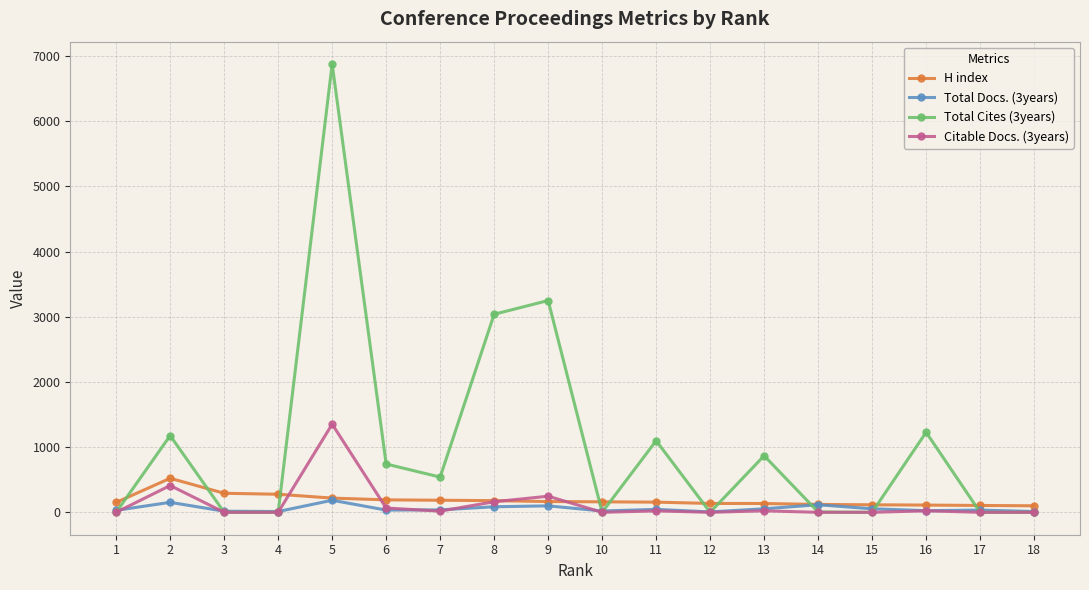

List the series in order of their peak value, highest first.

Total Cites (3years), Citable Docs. (3years), H index, Total Docs. (3years)